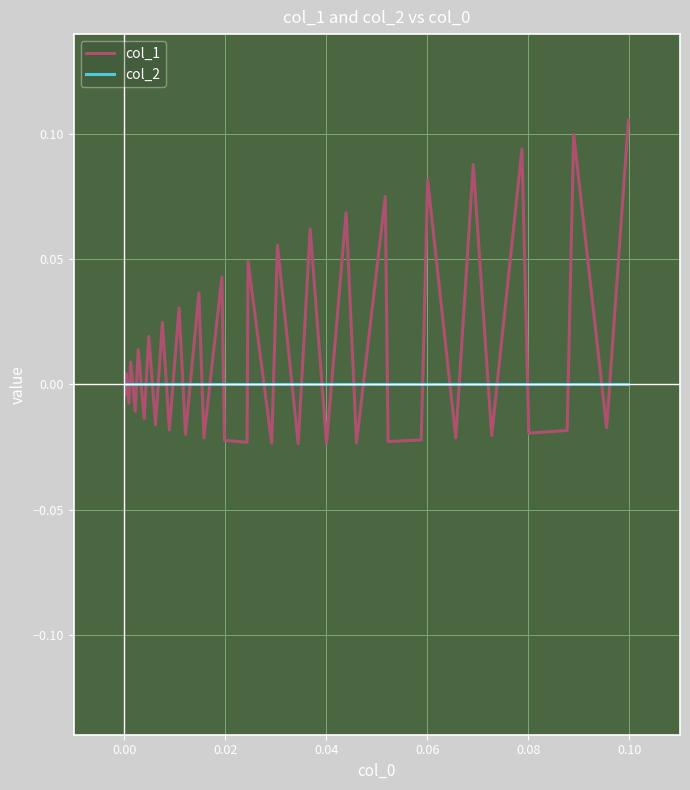

After their last crossing, which series has the higher values: col_1 or col_2?

col_1